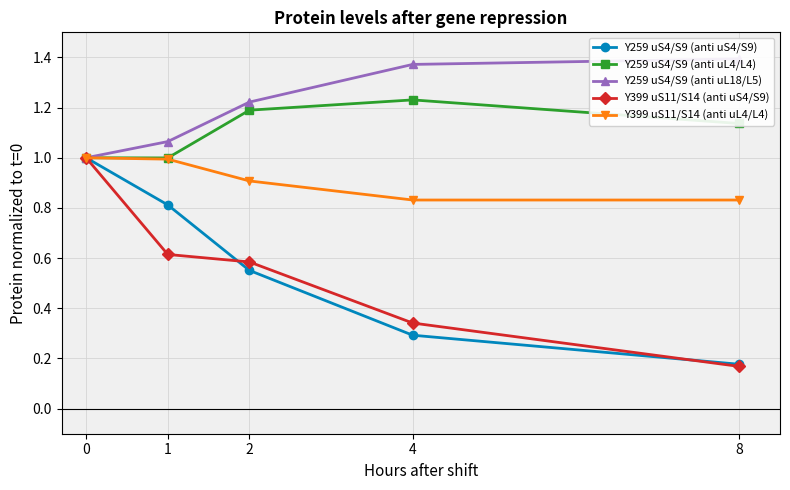

List the labels in order of Y259 uS4/S9 (anti uS4/S9) value, largest first.

0, 1, 2, 4, 8